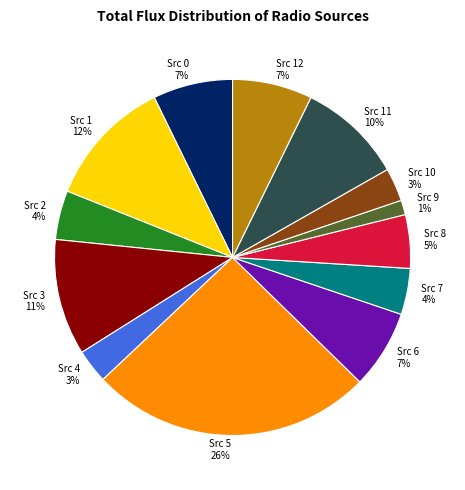

Combined, do Src 5 and Src 7 account for over 50%?

No